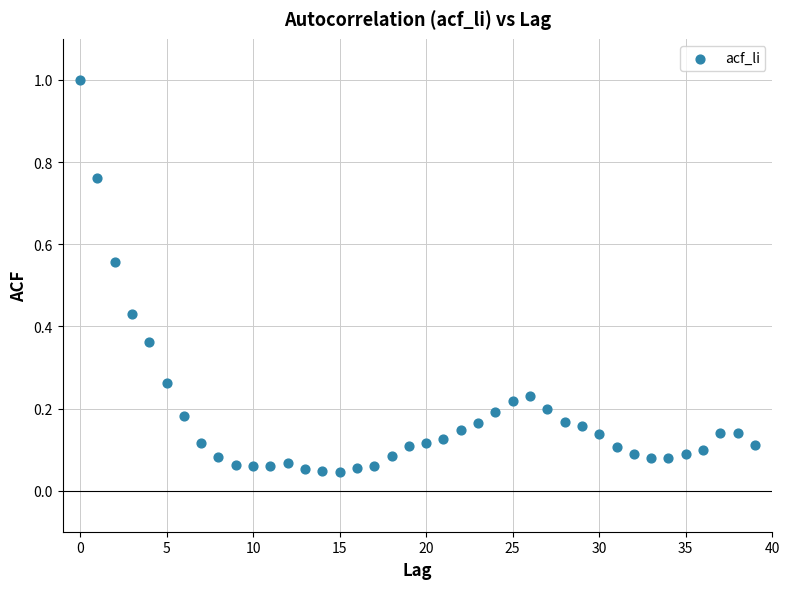

What is the range of Y values (max minus min)?

1.0